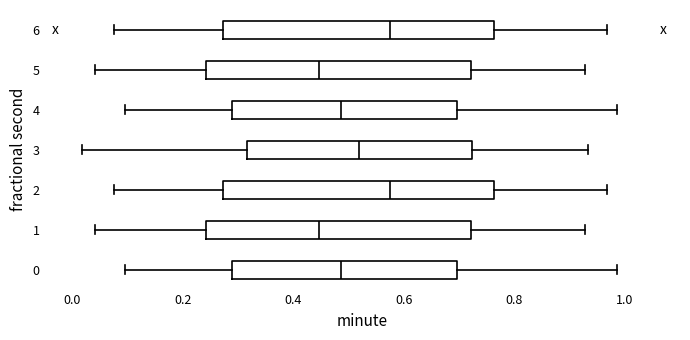

Where does the median line of the box at y = 5 sit on the x-axis? The values are not printed on the chart, so give them approximately, as read against the axis.

0.44